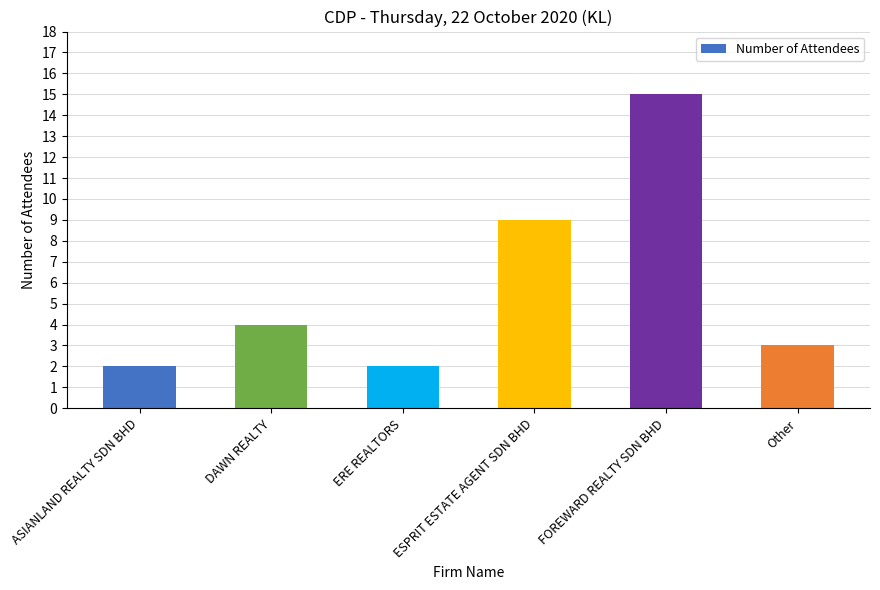

What is the sum of all values?

35